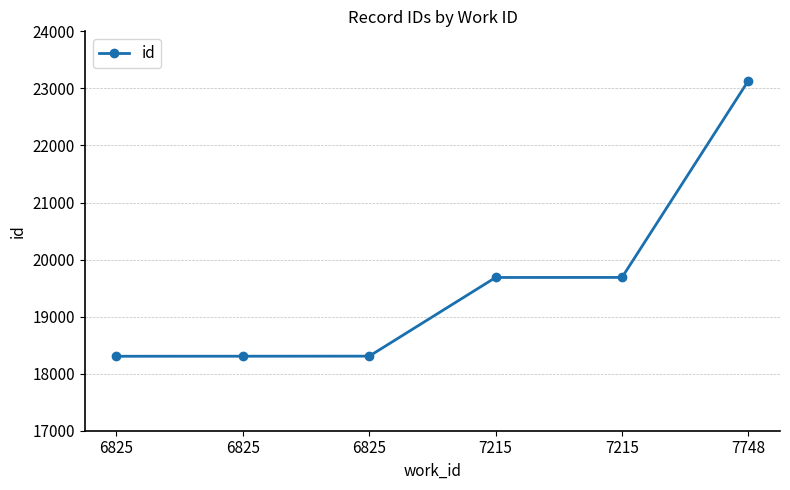

How many values are below 19686?

3